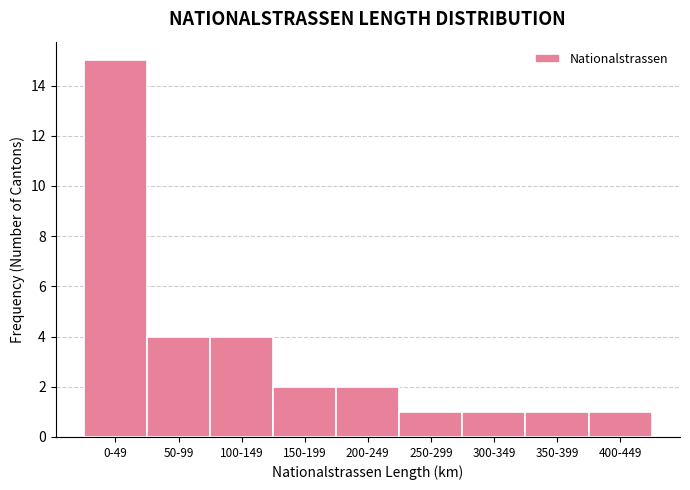

Reading left to right, transcribe all the data shown in this chart.

15	4	4	2	2	1	1	1	1